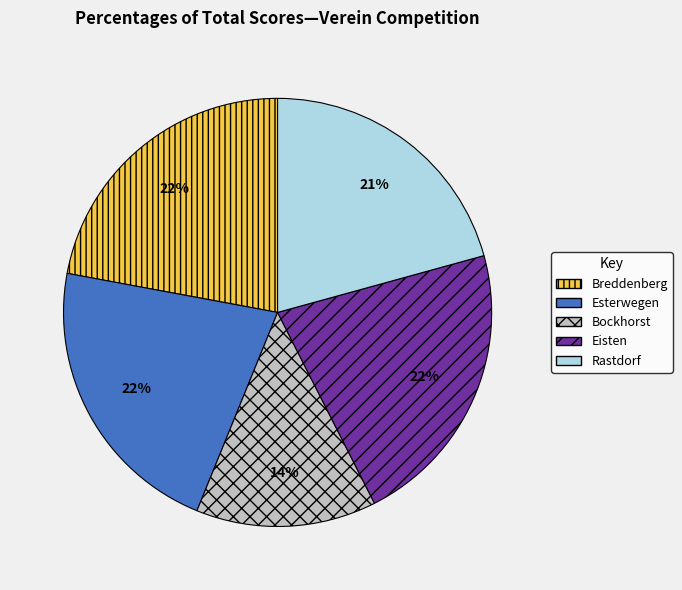

What is the smallest slice in the pie chart?

Bockhorst